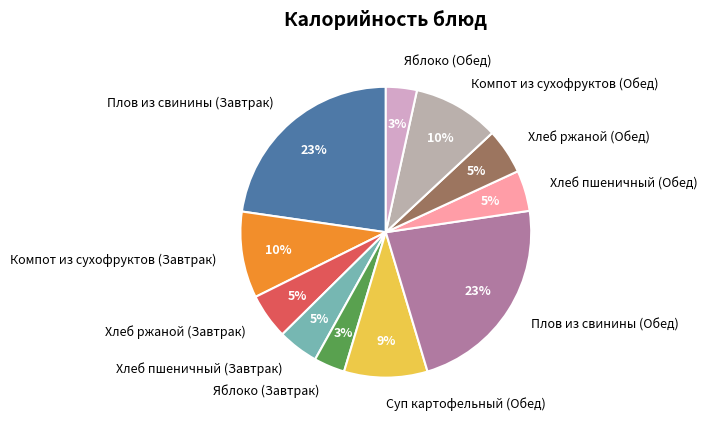

The Яблоко (Завтрак) slice represents 3% of the pie. True or false?

True